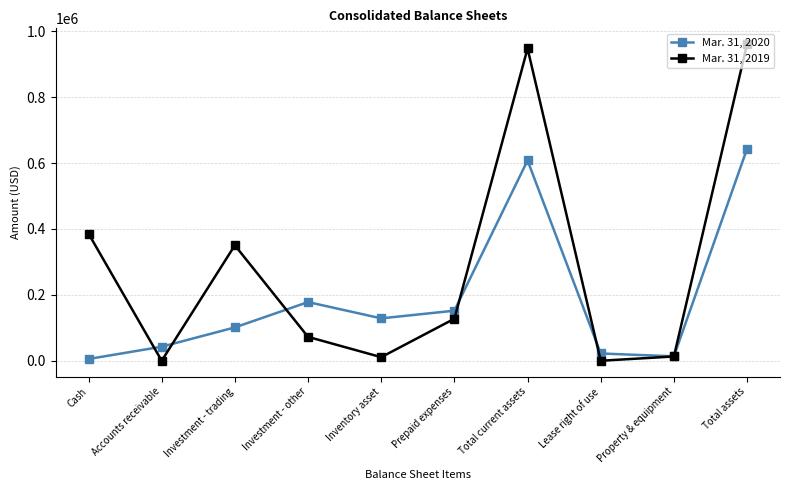

Is it true that Mar. 31, 2019 equals 610485 at Total assets?

False